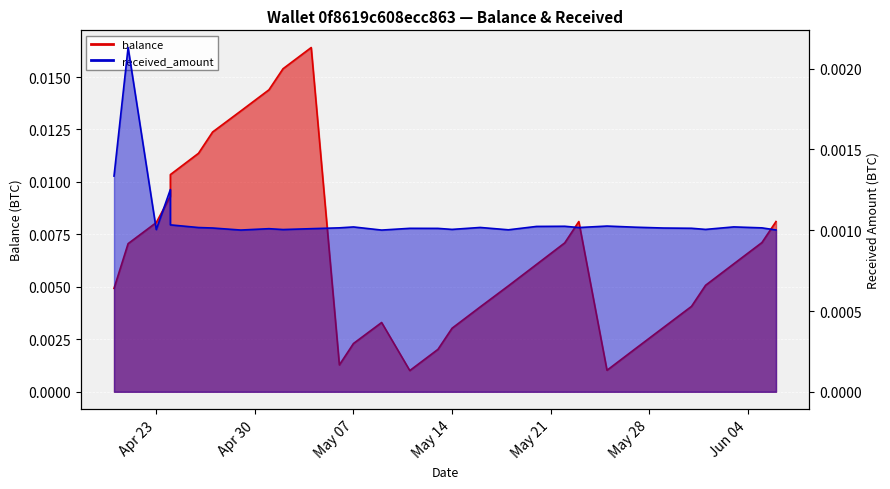

The received_amount series shows 0.0 at 20. True or false?

False